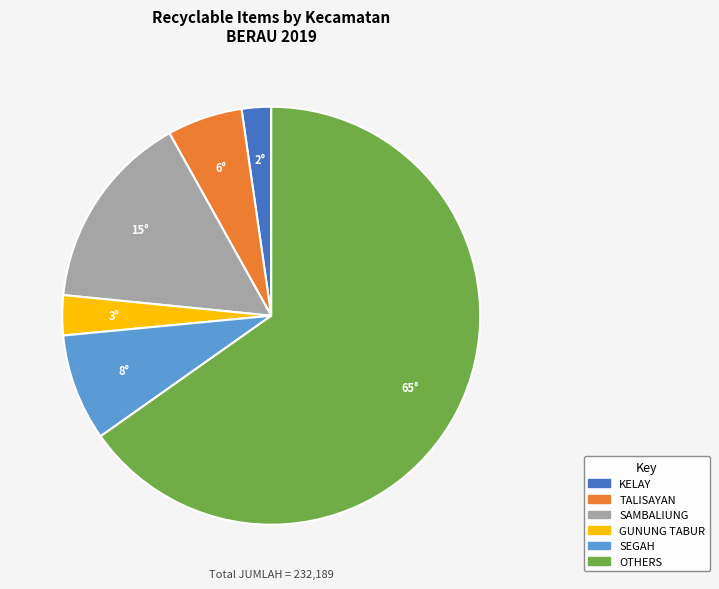

Does any single category account for the majority?

Yes